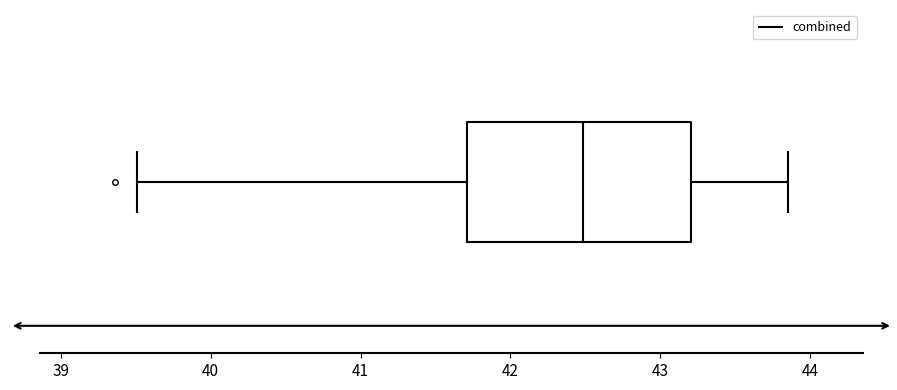

Where does the median line of the box sit on the x-axis? The values are not printed on the chart, so give them approximately, as read against the axis.

42.5